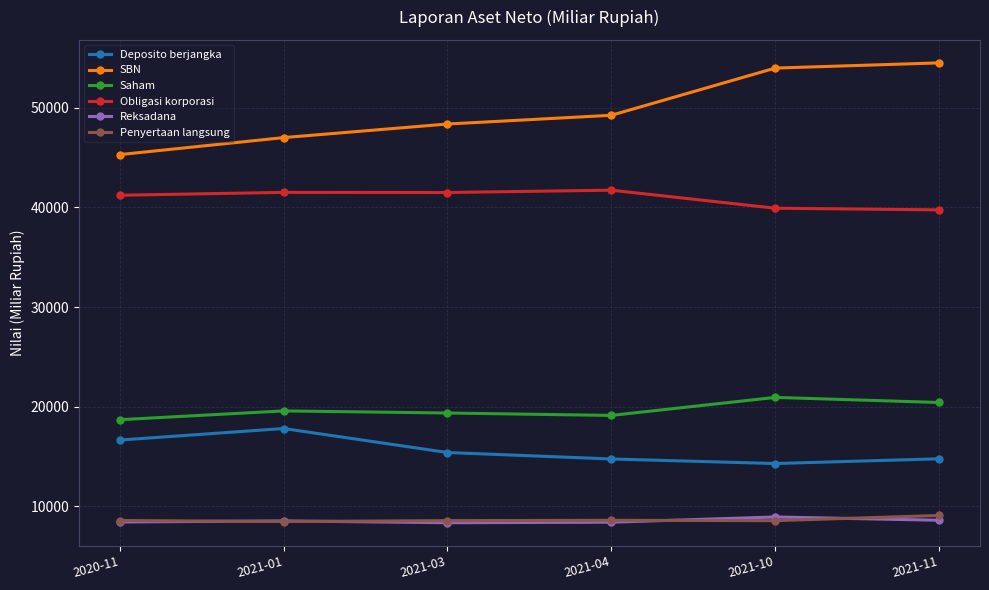

How many lines are shown in the chart?

6